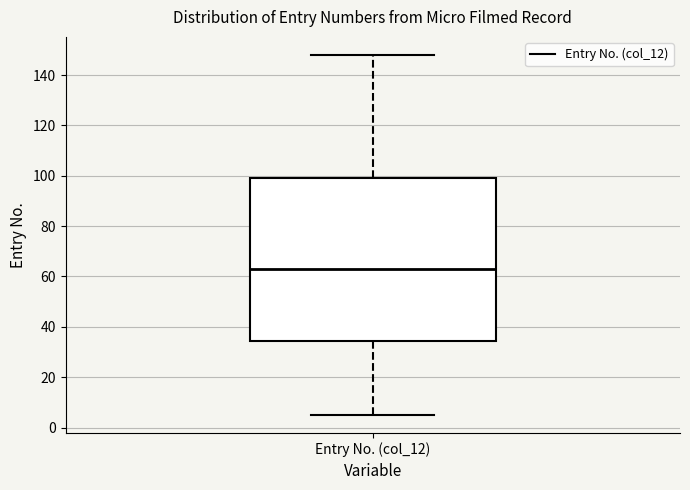

Where does the median line of the box for Entry No. (col_12) sit on the y-axis? The values are not printed on the chart, so give them approximately, as read against the axis.

64